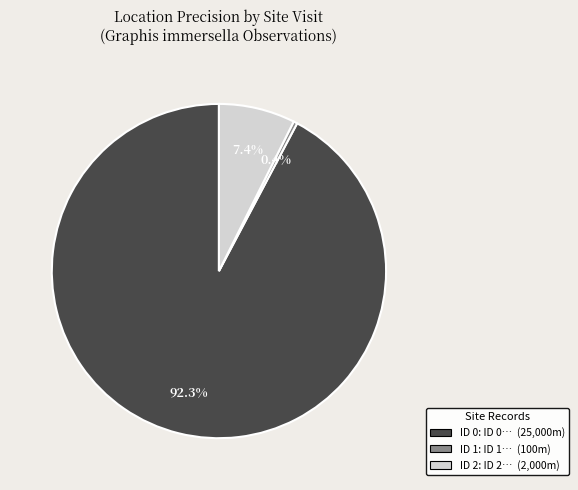

Is there any slice that represents more than half of the pie?

Yes